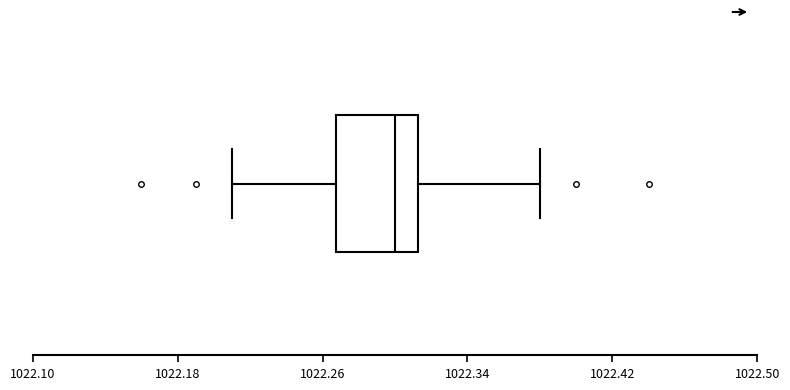

Transcribe this box plot: give where the median line is, the range the box spans, and where the two whiskers end, as read against the x-axis. The values are not printed on the chart, so give them approximately, as read against the axis.

median 1022.30, box 1022.27 to 1022.31, whiskers 1022.21 to 1022.38